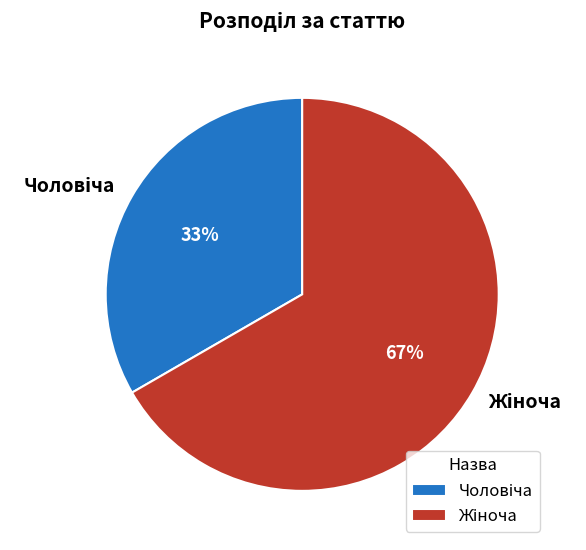

Does any single category account for the majority?

Yes